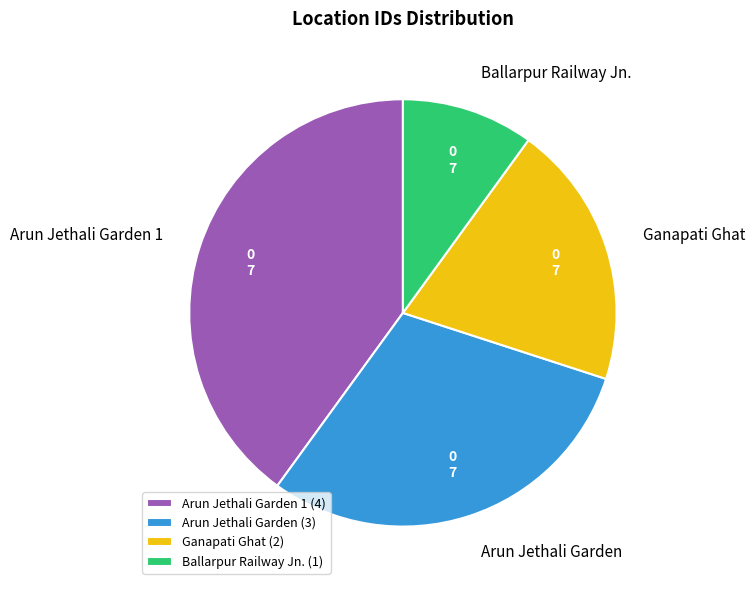

Do Ballarpur Railway Jn. and Ganapati Ghat together represent more than half of the pie?

No